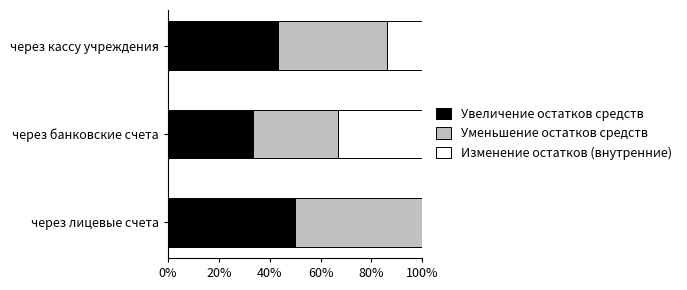

What is the maximum value for Увеличение остатков средств?

50.0